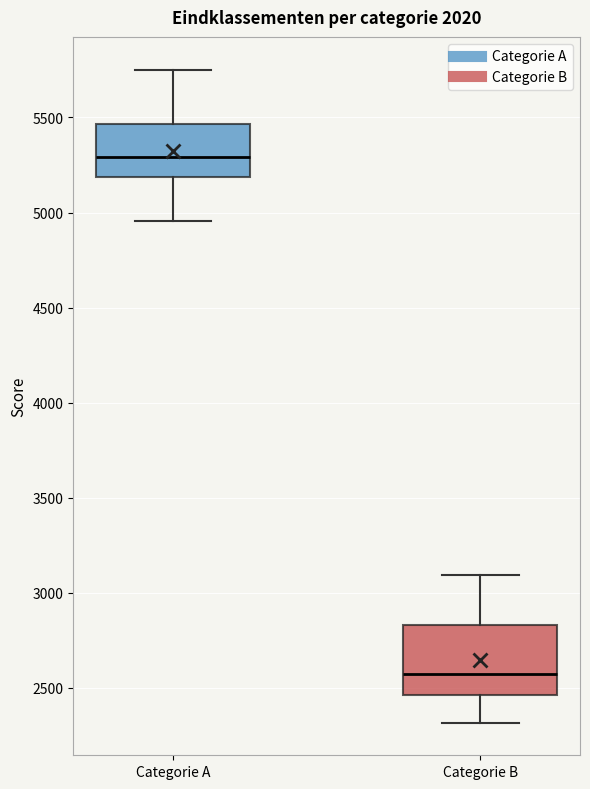

Which box has the lowest median line?

Categorie B